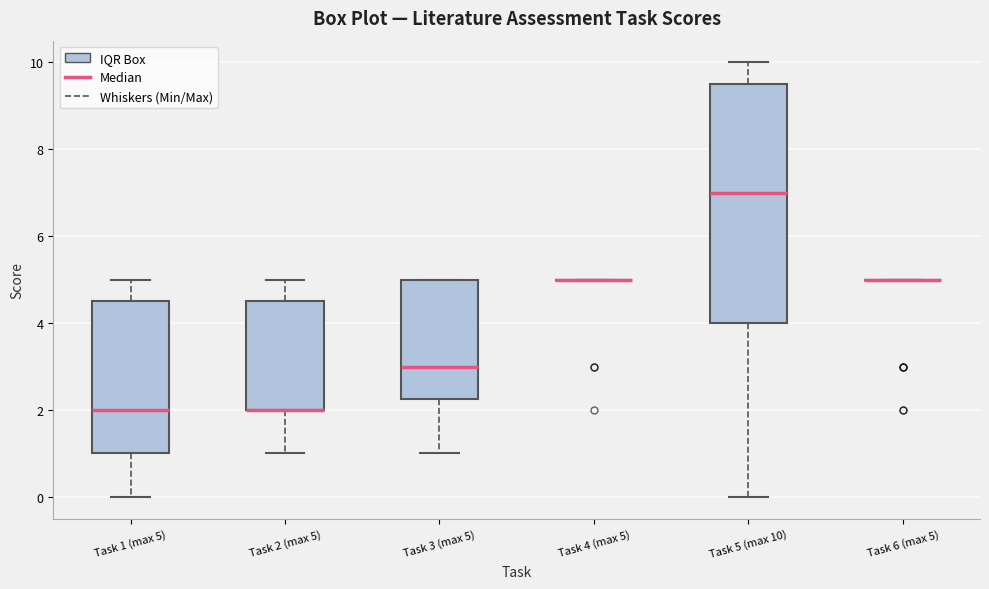

Reading left to right, transcribe this box plot: for each box, give where its median line is, the range the box spans, and where its two whiskers end, as read against the y-axis. The values are not printed on the chart, so give them approximately, as read against the axis.

Task 1 (max 5): median 2.0, box 1.0 to 4.6, whiskers 0.0 to 5.0
Task 2 (max 5): median 2.0 (drawn on the box's lower edge), box 2.0 to 4.6, whiskers 1.0 to 5.0
Task 3 (max 5): median 3.0, box 2.2 to 5.0, whiskers 1.0 to 5.0
Task 4 (max 5): box collapsed to a line at 5.0, whiskers 5.0 to 5.0
Task 5 (max 10): median 7.0, box 4.0 to 9.6, whiskers 0.0 to 10.0
Task 6 (max 5): box collapsed to a line at 5.0, whiskers 5.0 to 5.0